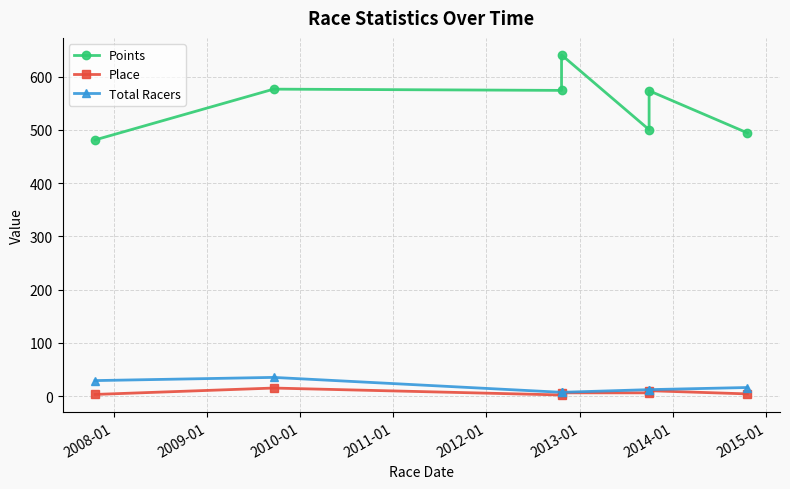

True or false: Place has more than 0 interior local peaks.

True